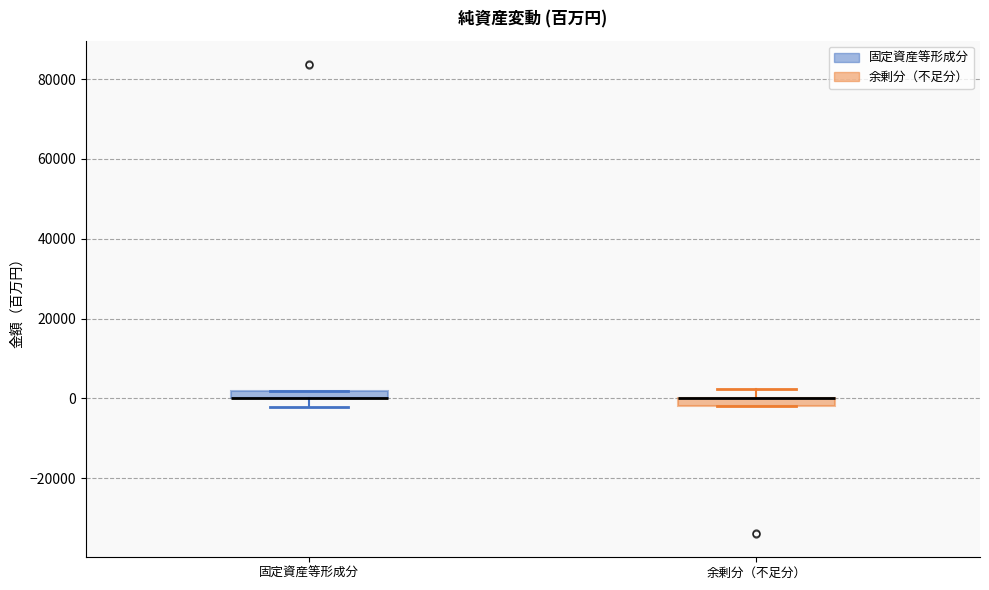

Where is the lower edge of the box for 余剰分（不足分） on the y-axis? The values are not printed on the chart, so give them approximately, as read against the axis.

-2000